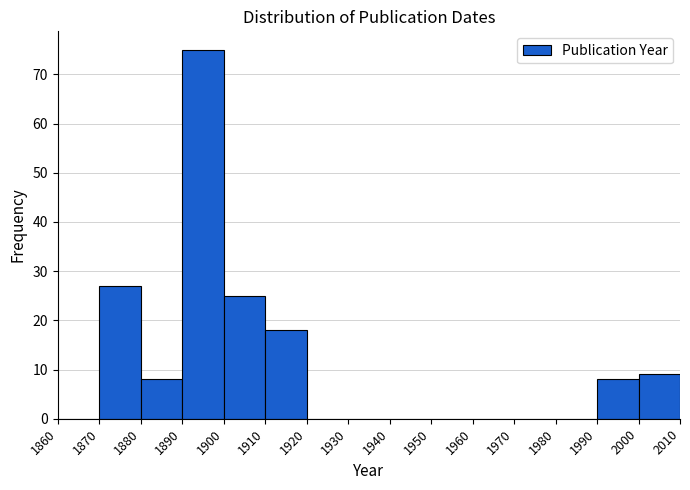

Reading left to right, list every bar in this chart as the range it spans on the x-axis followed by its height. The values are not printed on the chart, so give them approximately, as read against the axis.

1860 to 1870: 0
1870 to 1880: 27
1880 to 1890: 8
1890 to 1900: 75
1900 to 1910: 25
1910 to 1920: 18
1920 to 1930: 0
1930 to 1940: 0
1940 to 1950: 0
1950 to 1960: 0
1960 to 1970: 0
1970 to 1980: 0
1980 to 1990: 0
1990 to 2000: 8
2000 to 2010: 9